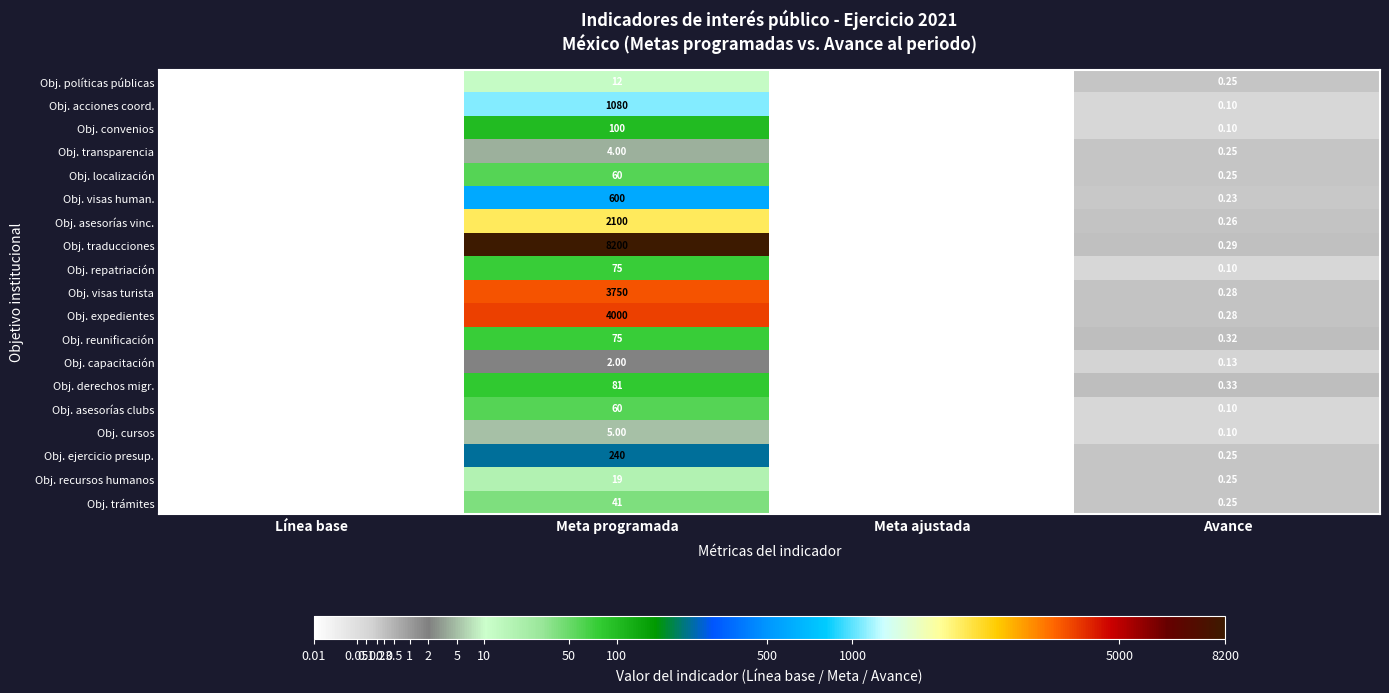

At how many categories does at least one series exceed 4908?

1